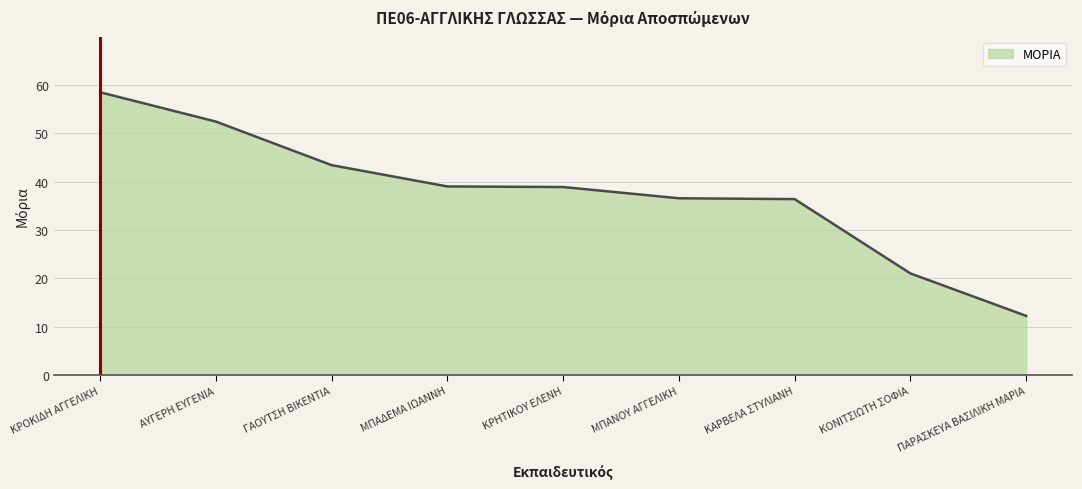

Count the number of data series in this chart.

1